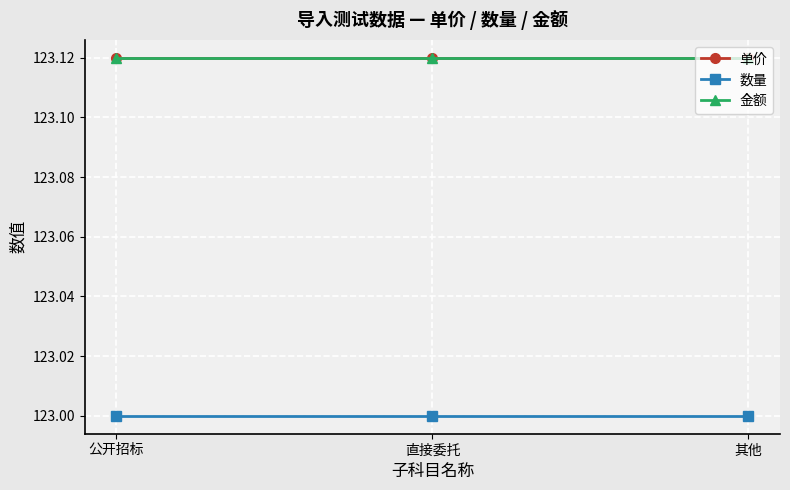

Reading left to right, extract all data points from this chart.

单价: 公开招标=123.1	直接委托=123.1	其他=123.1
数量: 公开招标=123.0	直接委托=123.0	其他=123.0
金额: 公开招标=123.1	直接委托=123.1	其他=123.1